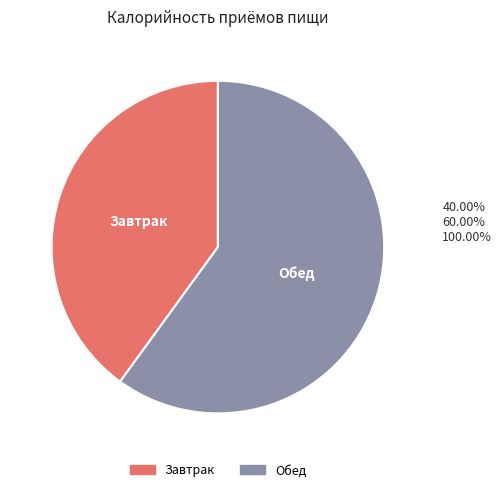

Rank the categories by value from highest to lowest.

Обед, Завтрак